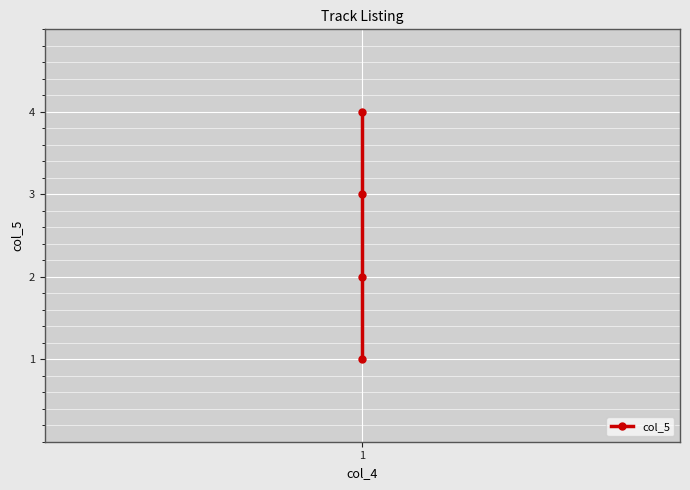

Does the chart display data point markers on the line(s)?

Yes